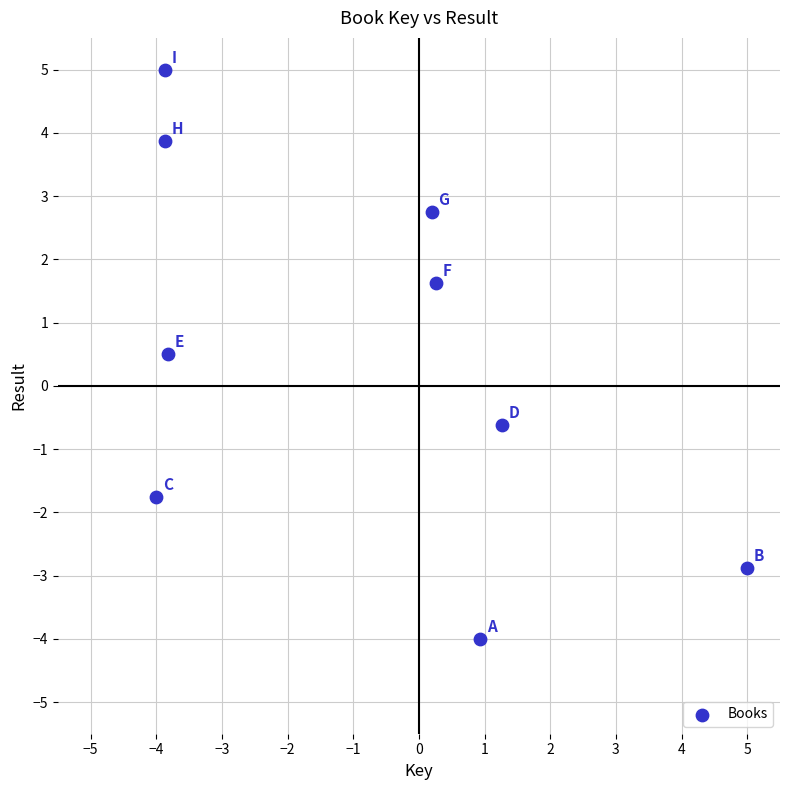

What is the average X value?

-0.9